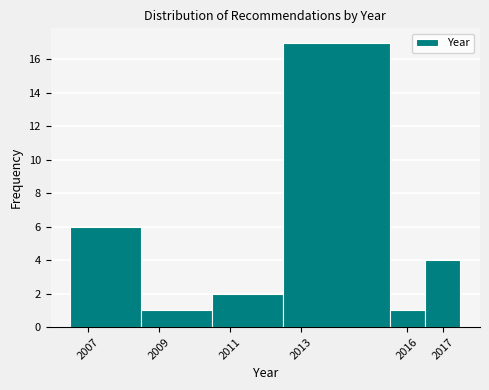

How tall is the bar that spans 2016.5 to 2017.5 on the x-axis? The values are not printed on the chart, so give them approximately, as read against the axis.

4